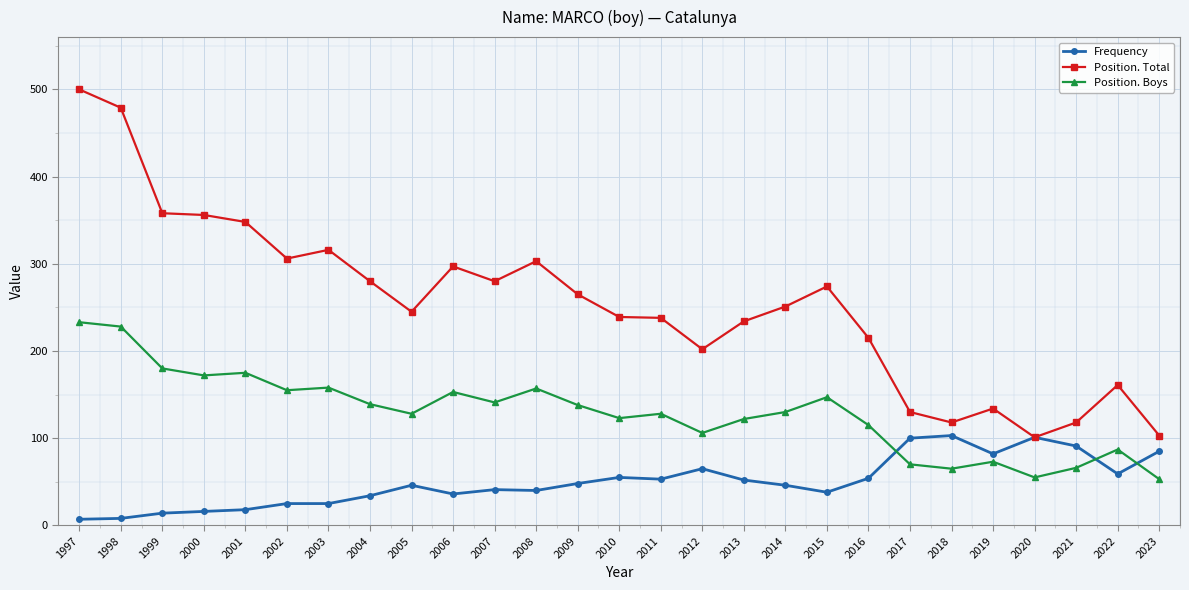

True or false: Position. Boys has more than 2 interior local peaks.

True